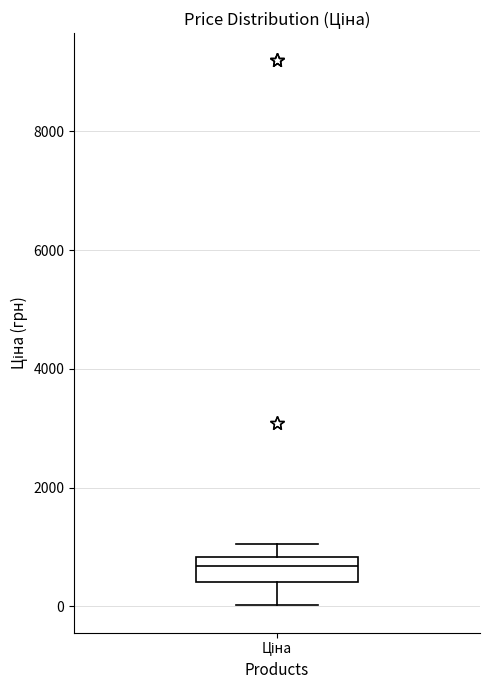

Where does the lower whisker of the box for Ціна end on the y-axis? The values are not printed on the chart, so give them approximately, as read against the axis.

0